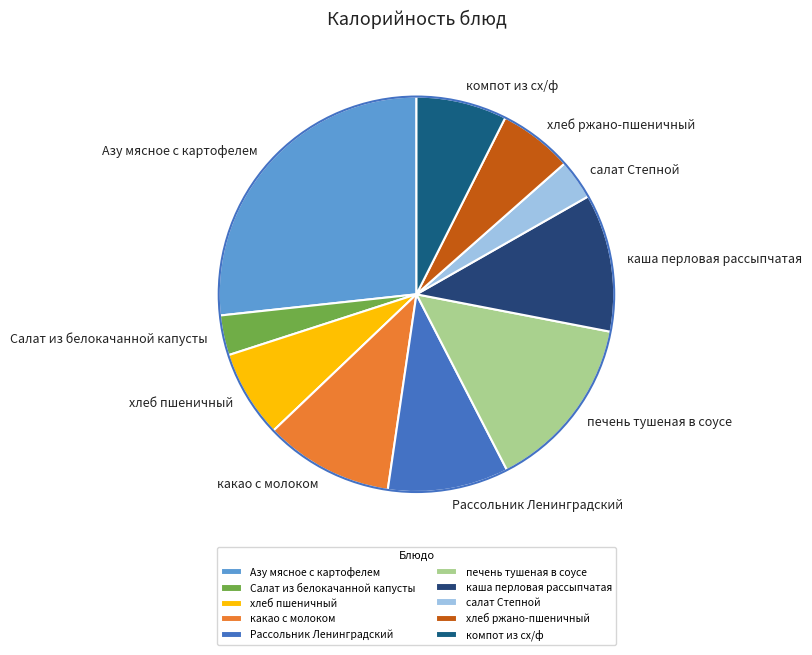

Combined, do каша перловая рассыпчатая and Азу мясное с картофелем account for over 50%?

No